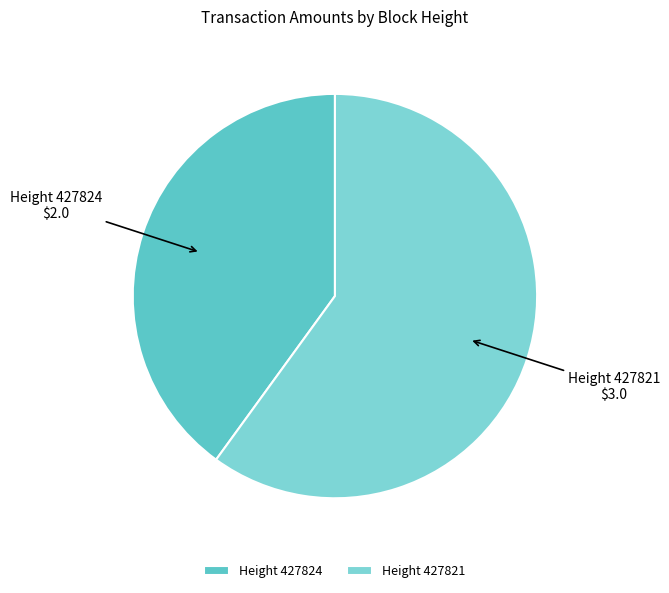

Between Height 427821 and Height 427824, which is larger?

Height 427821